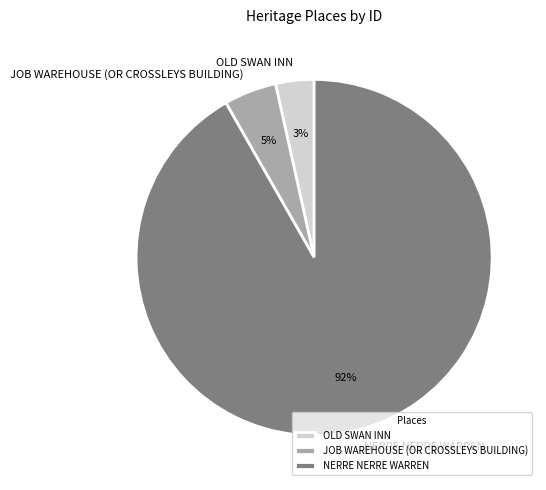

To the nearest percent, what is the difference between the JOB WAREHOUSE (OR CROSSLEYS BUILDING) and NERRE NERRE WARREN slice percentages?

87%